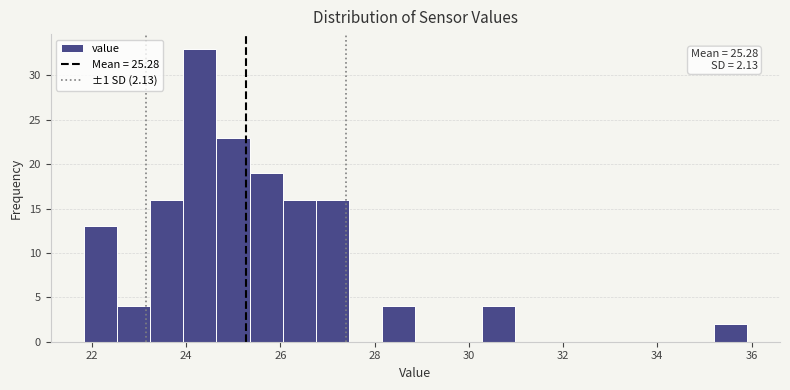

Around what value on the x-axis is the tallest bar? Give the approximate position of its centre, as read against the axis.

24.2